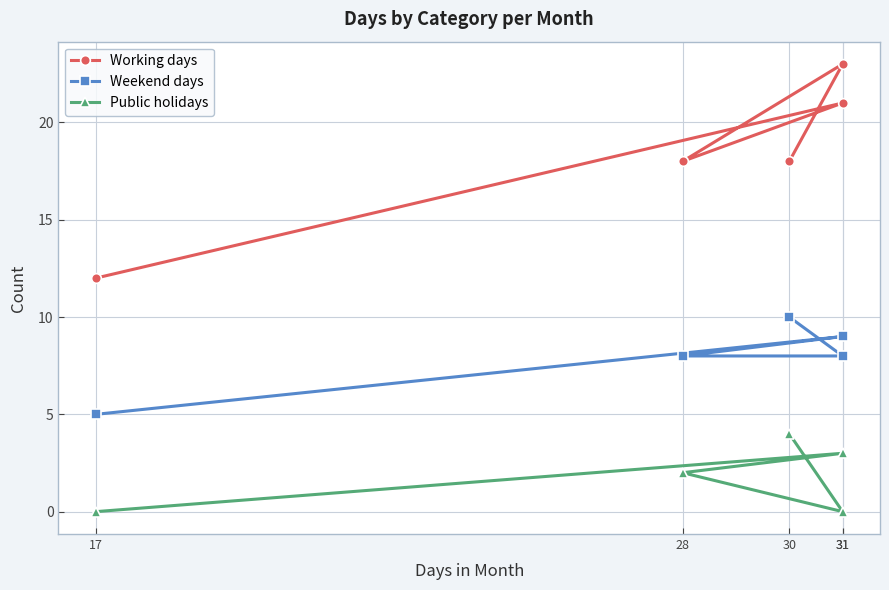

What are all the series names shown in the legend?

Working days, Weekend days, Public holidays